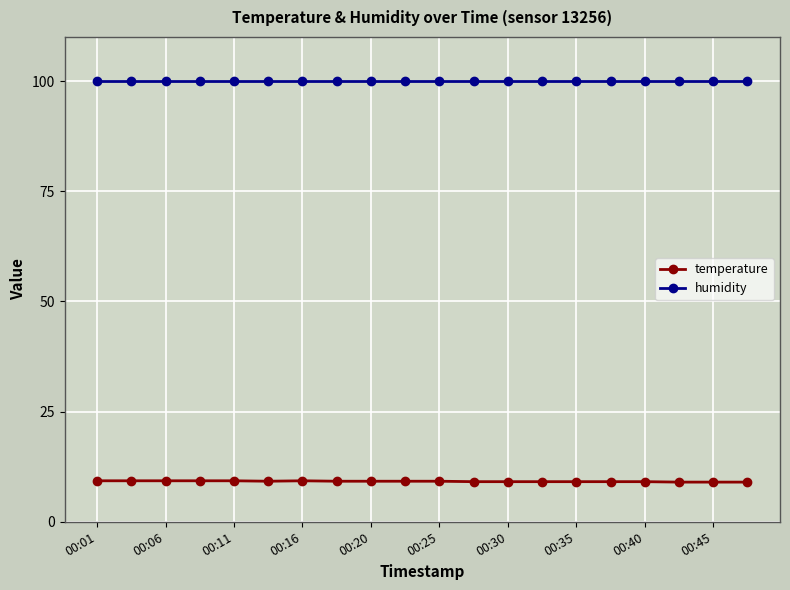

What is the sum of all temperature values?

183.4